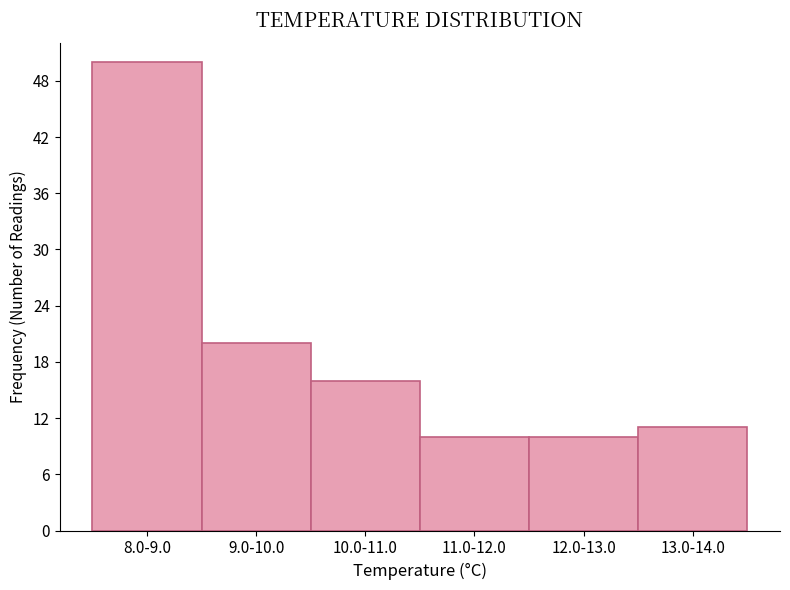

Reading right to left, what are all the values shown in this chart?

11	10	10	16	20	50